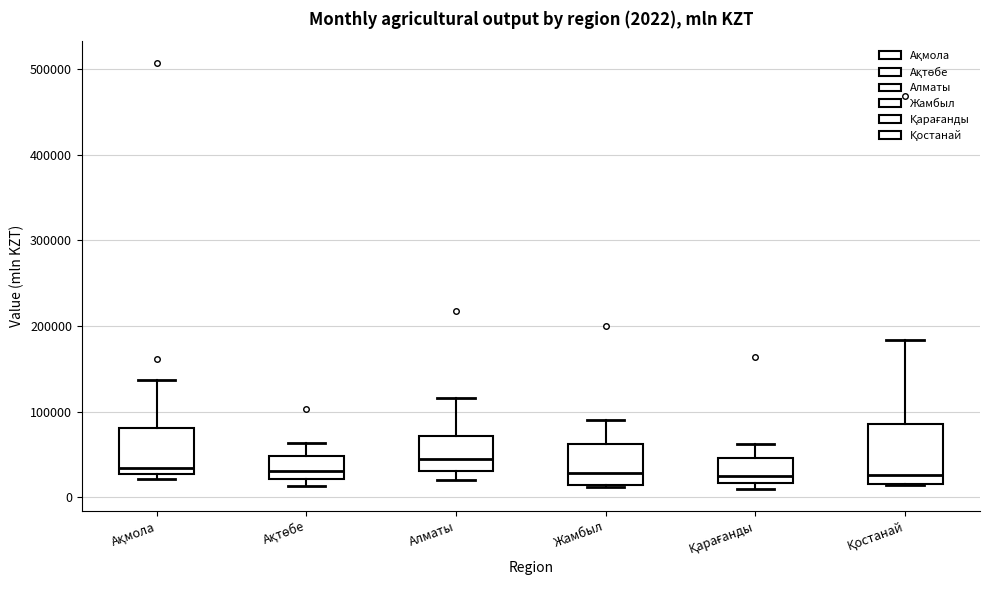

Comparing the boxes themselves (not the whiskers), which one is the tallest?

Қостанай